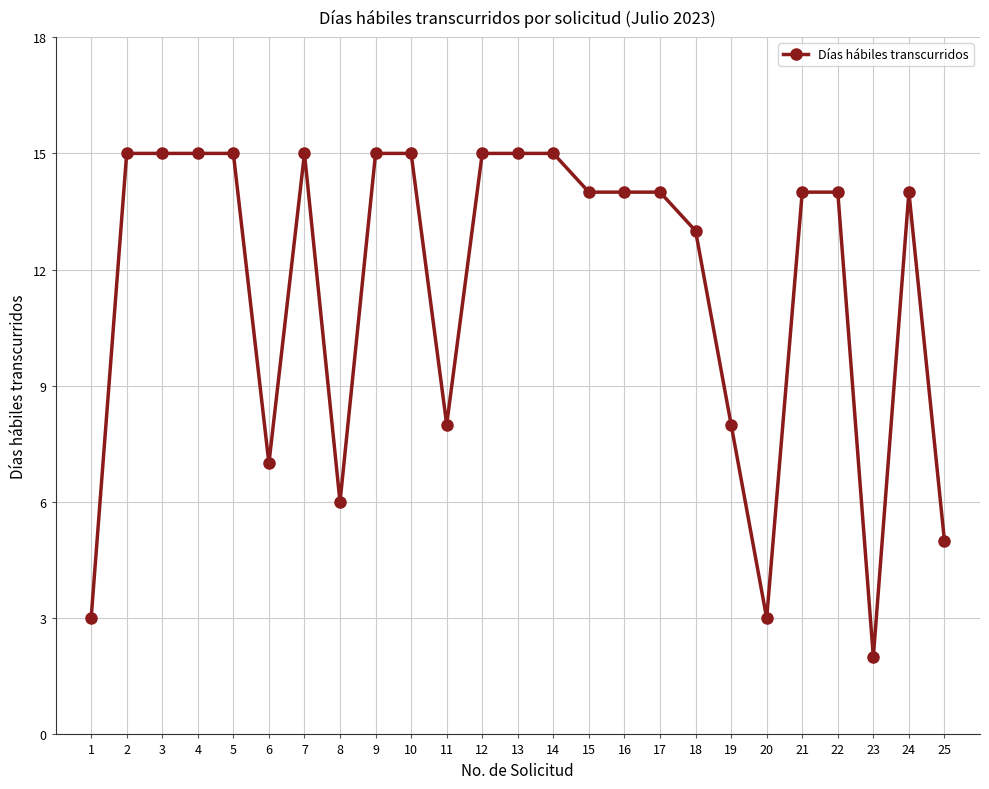

What is the sum of all values?

289